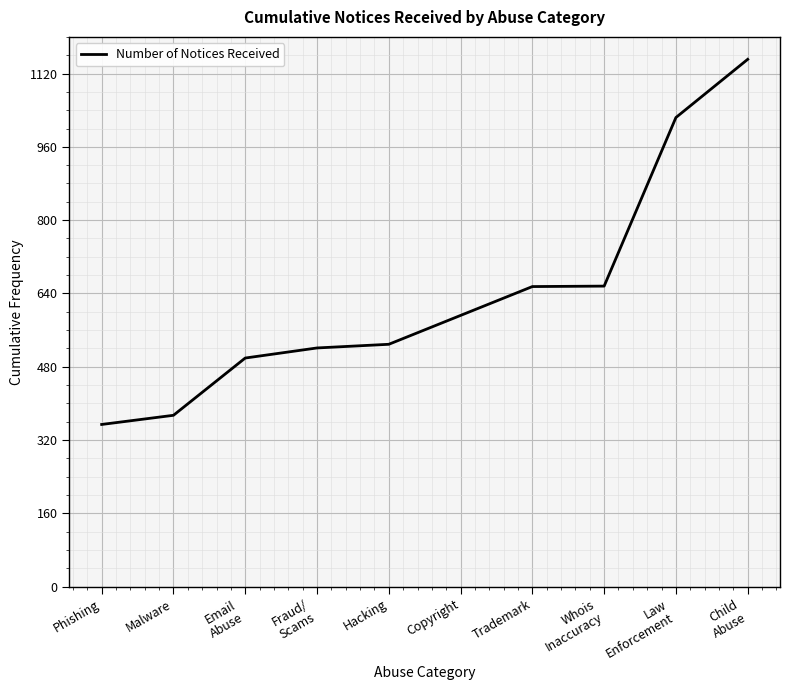

Between Hacking and Phishing, which is larger?

Hacking